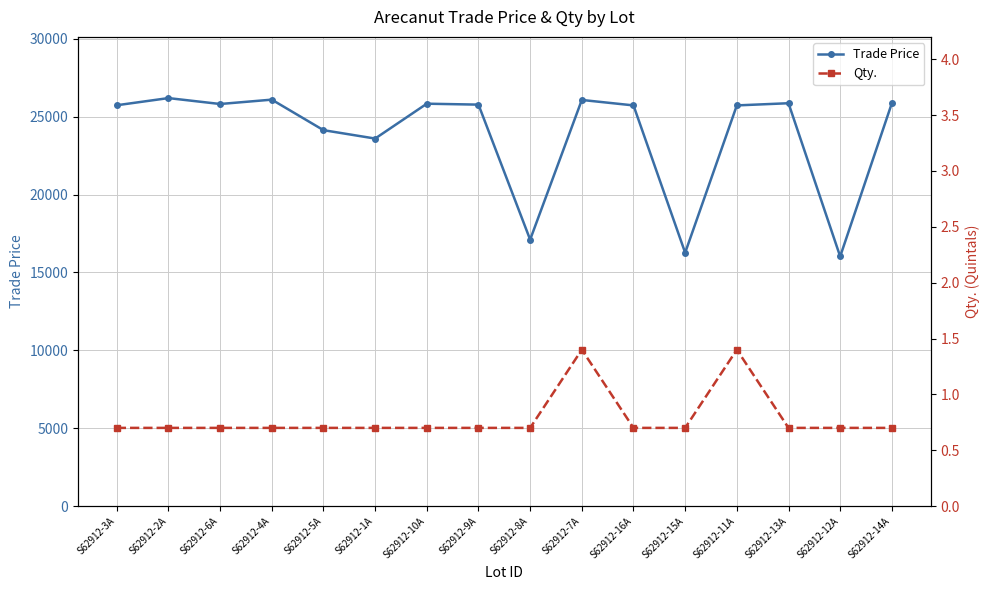

The value of Qty. at S62912-16A is 0.7. True or false?

True